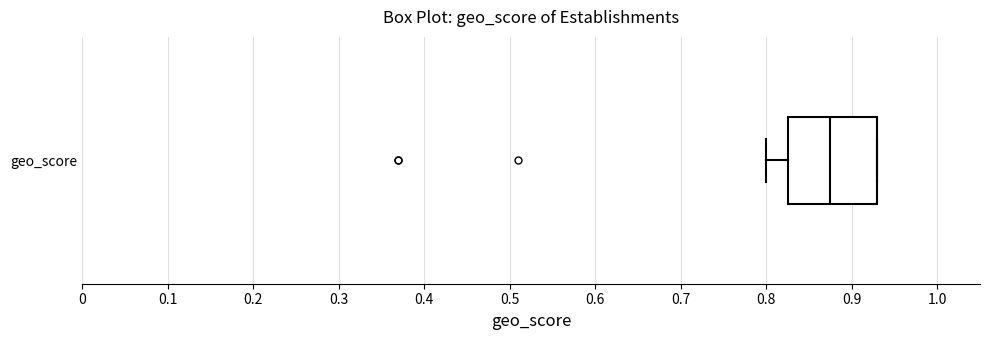

Read this box plot against the x-axis: the position of the median line, the range covered by the box, and the ends of both whiskers. The values are not printed on the chart, so give them approximately, as read against the axis.

median 0.88, box 0.83 to 0.93, whiskers 0.80 to 0.93